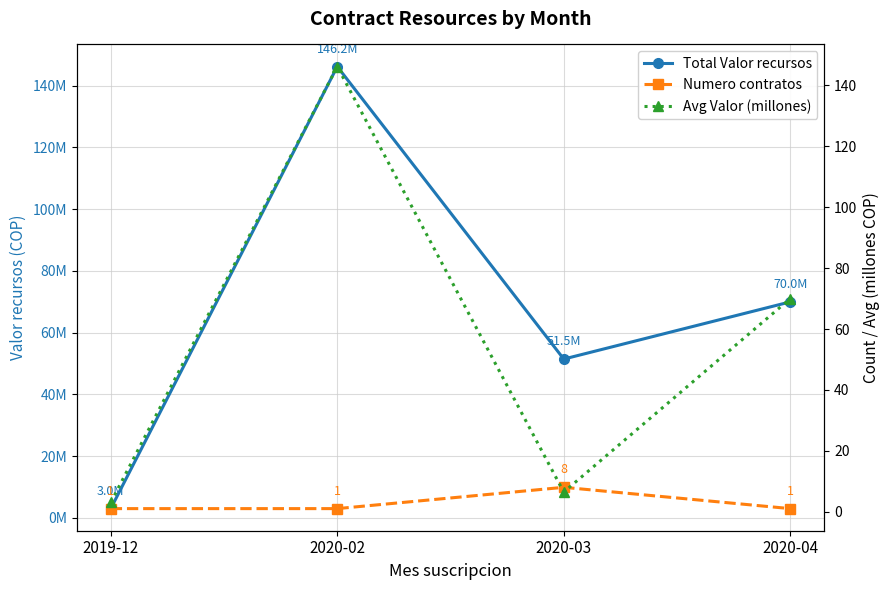

At which category does Numero contratos reach its first local peak?

2020-03